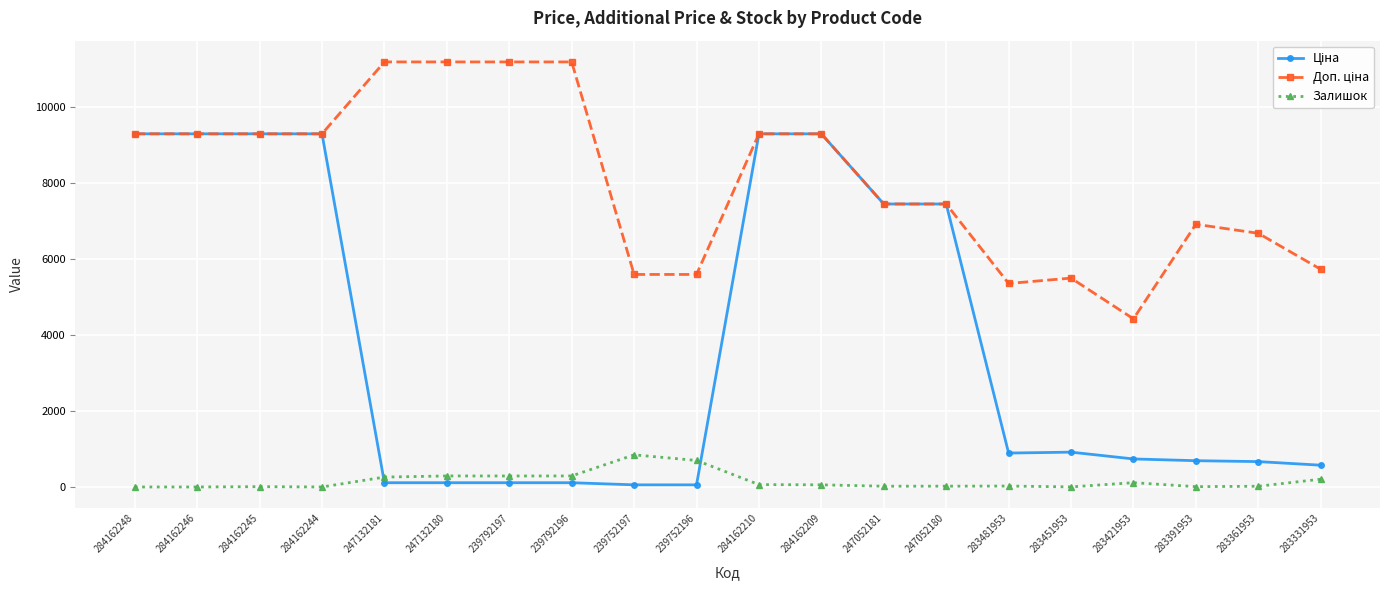

The Залишок series shows 62.0 at 284162210. True or false?

True